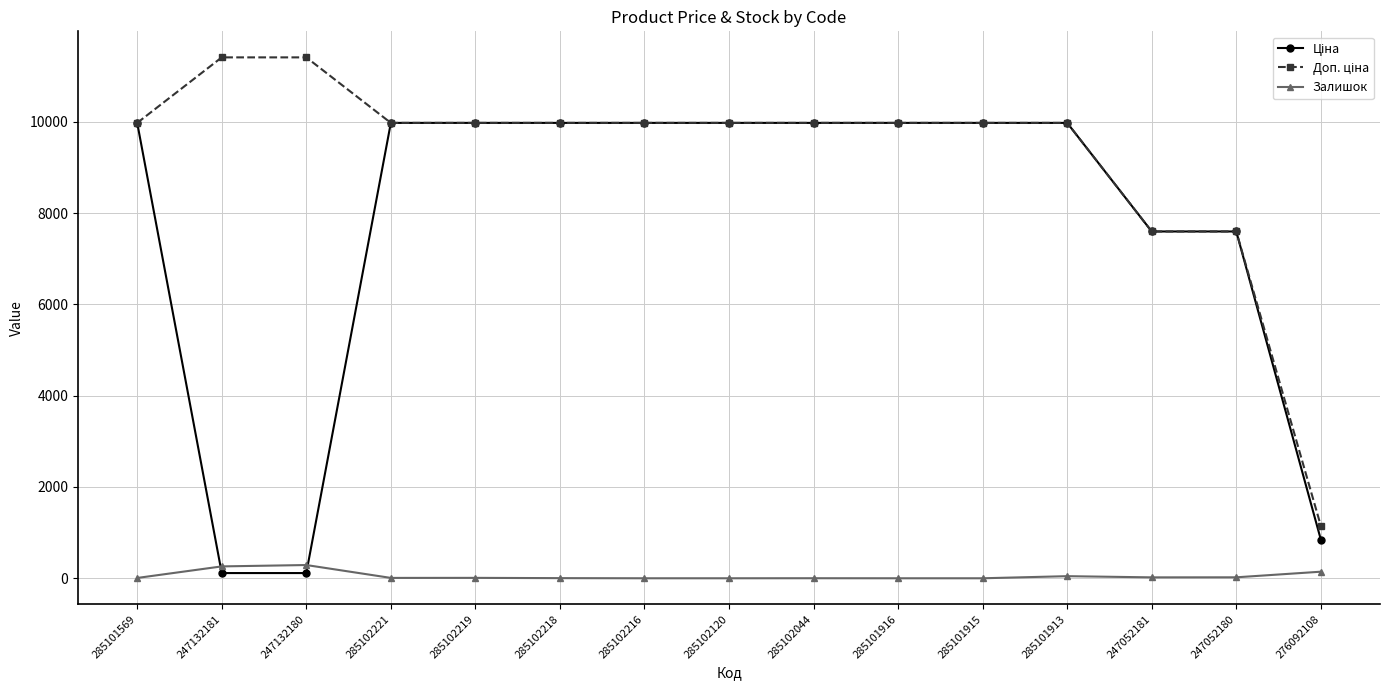

What is the label of the 11th point from the left?

285101915